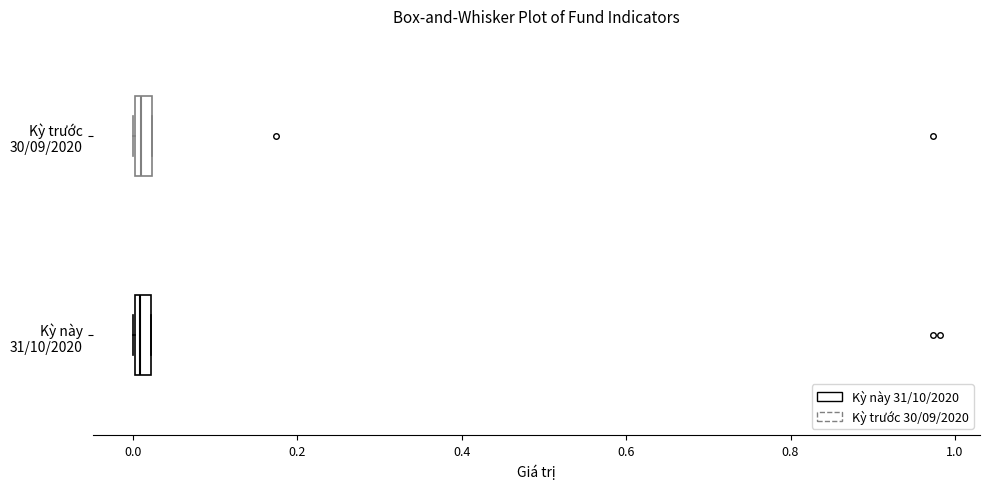

Where is the left edge of the box for Kỳ này 31/10/2020 on the x-axis? The values are not printed on the chart, so give them approximately, as read against the axis.

0.00